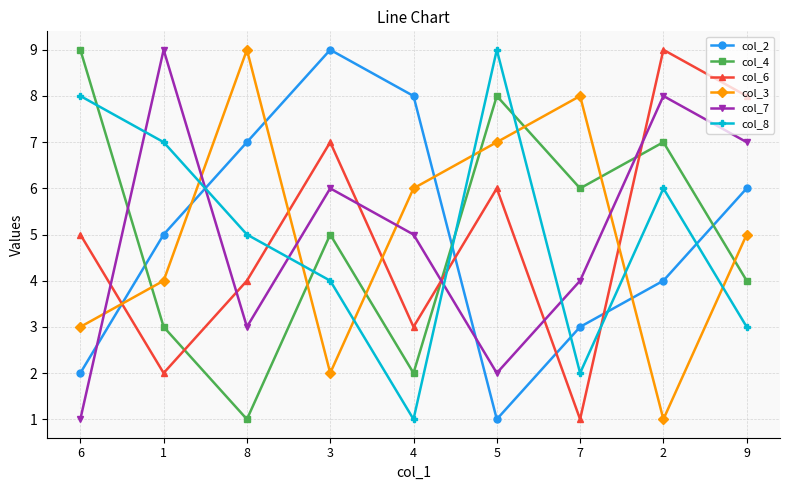

How many col_8 values are between 3 and 7?

5